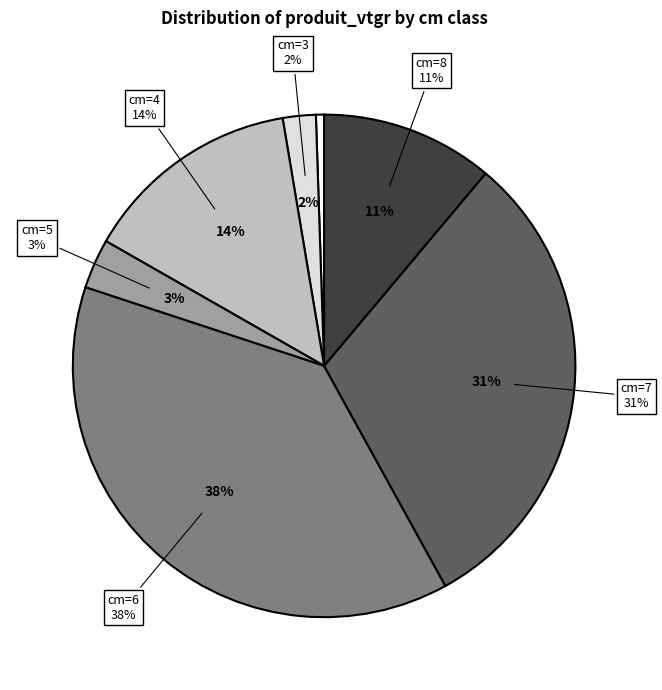

Count the number of slices in the pie.

7